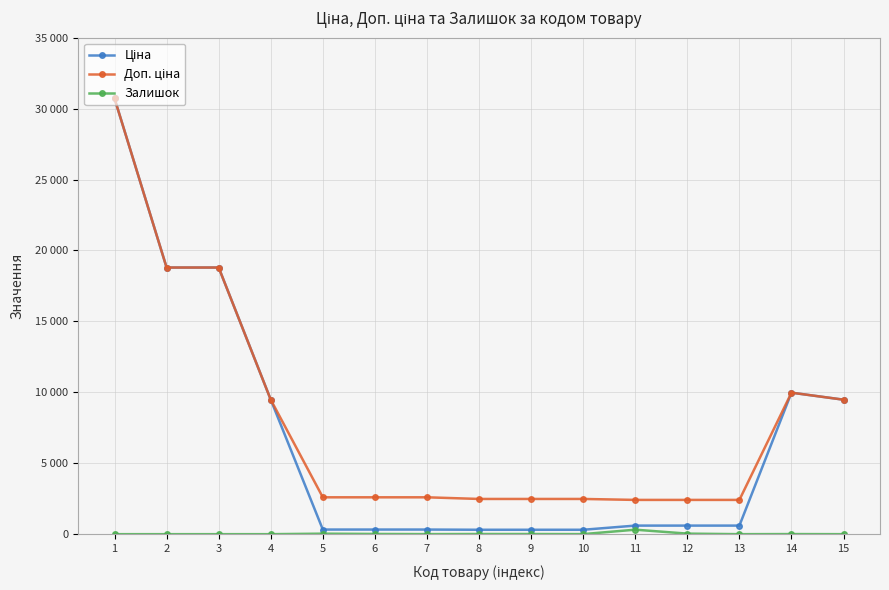

True or false: Ціна and Доп. ціна intersect in this chart.

False